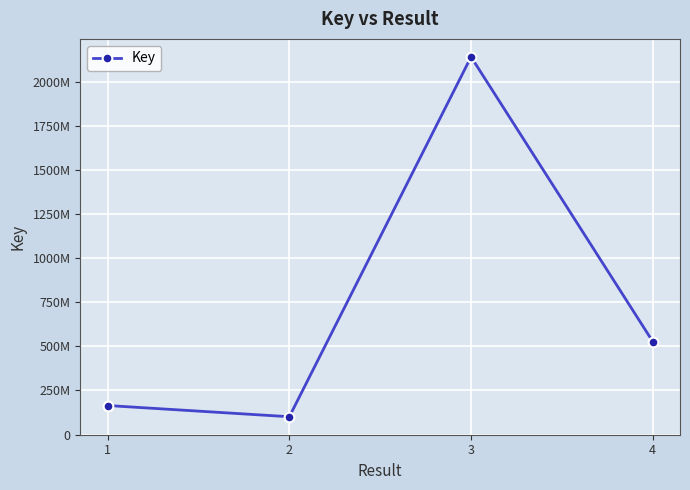

The chart shows a value of 526782876 at 4. True or false?

True